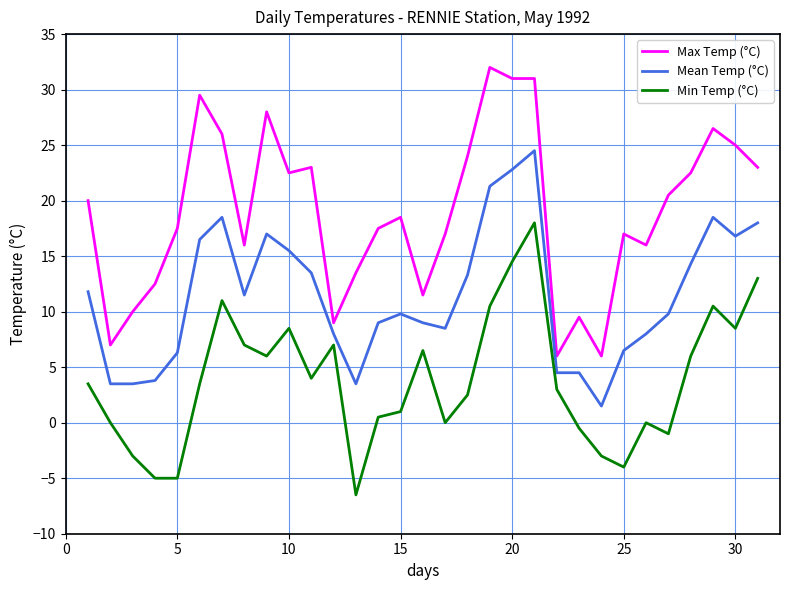

True or false: Mean Temp (°C) and Max Temp (°C) intersect in this chart.

False